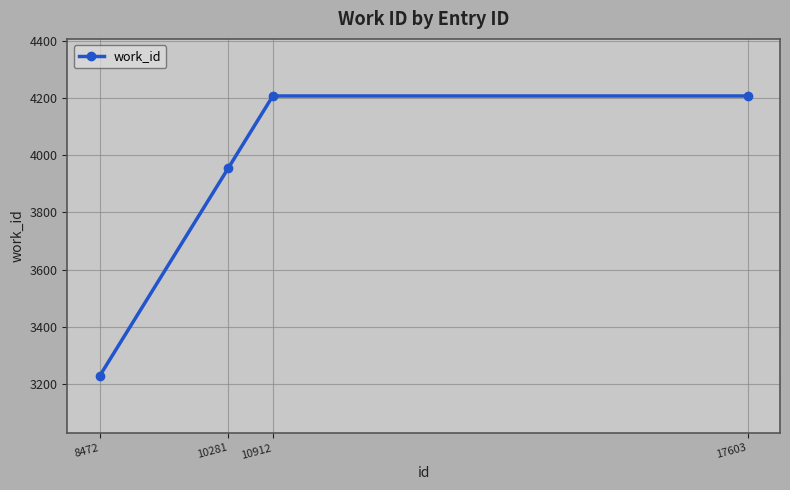

Is this an area chart (filled region under the line)?

No